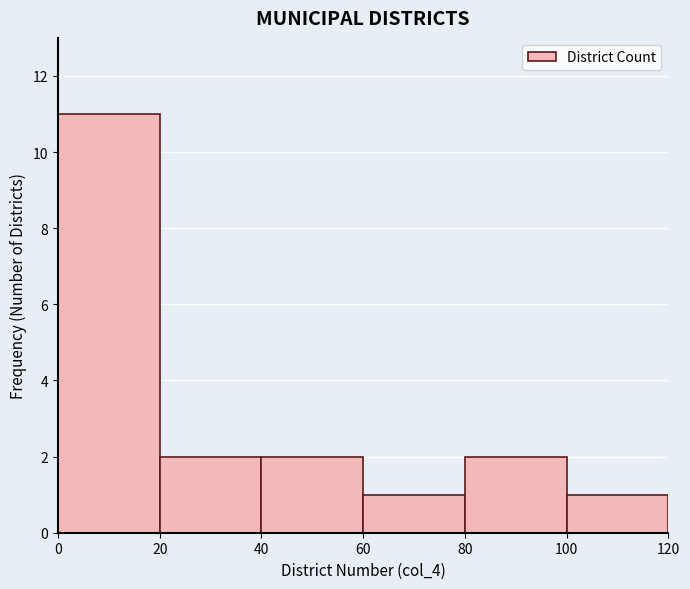

What is the height of the bar covering 20 to 40 on the x-axis? The values are not printed on the chart, so give them approximately, as read against the axis.

2